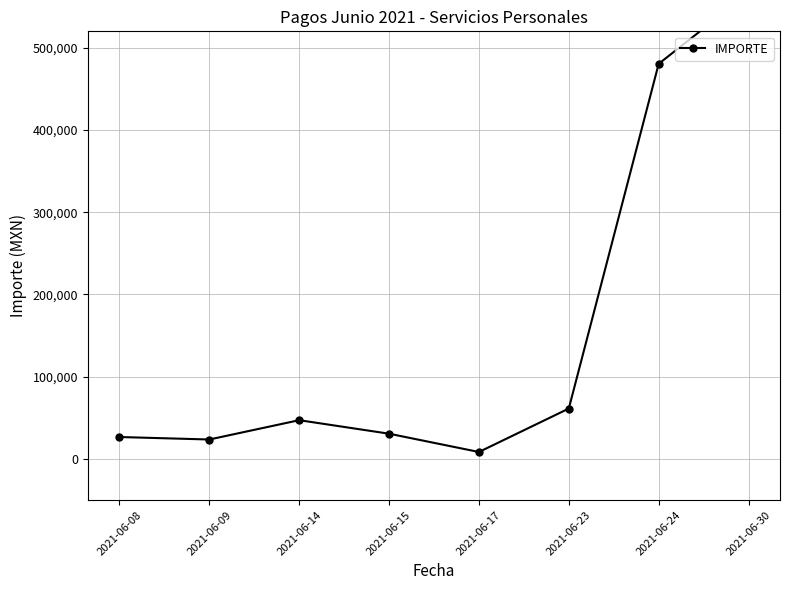

True or false: the data shows 15094.6 at 2021-06-17.

False